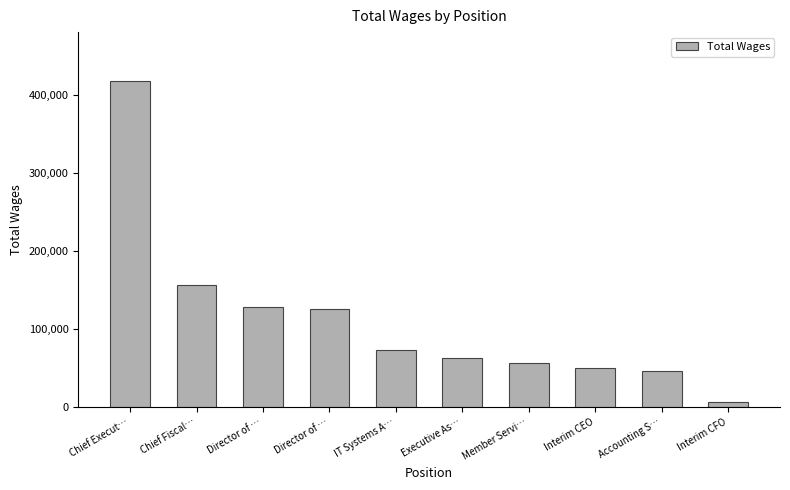

Rank the categories by value from highest to lowest.

Chief Execut…, Chief Fiscal…, Director of …, Director of …, IT Systems A…, Executive As…, Member Servi…, Interim CEO, Accounting S…, Interim CFO